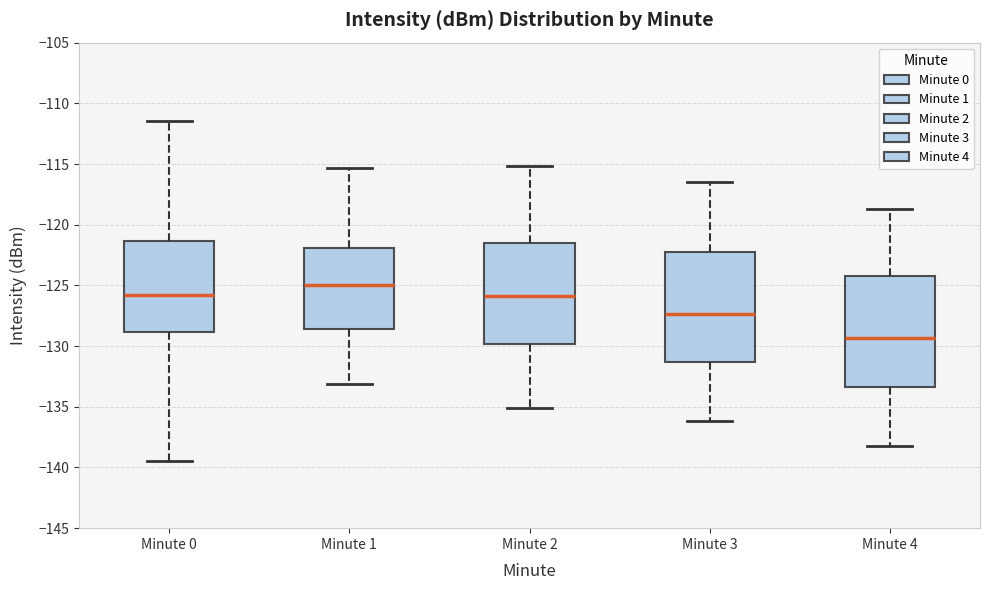

Where is the lower edge of the box for Minute 1 on the y-axis? The values are not printed on the chart, so give them approximately, as read against the axis.

-128.5